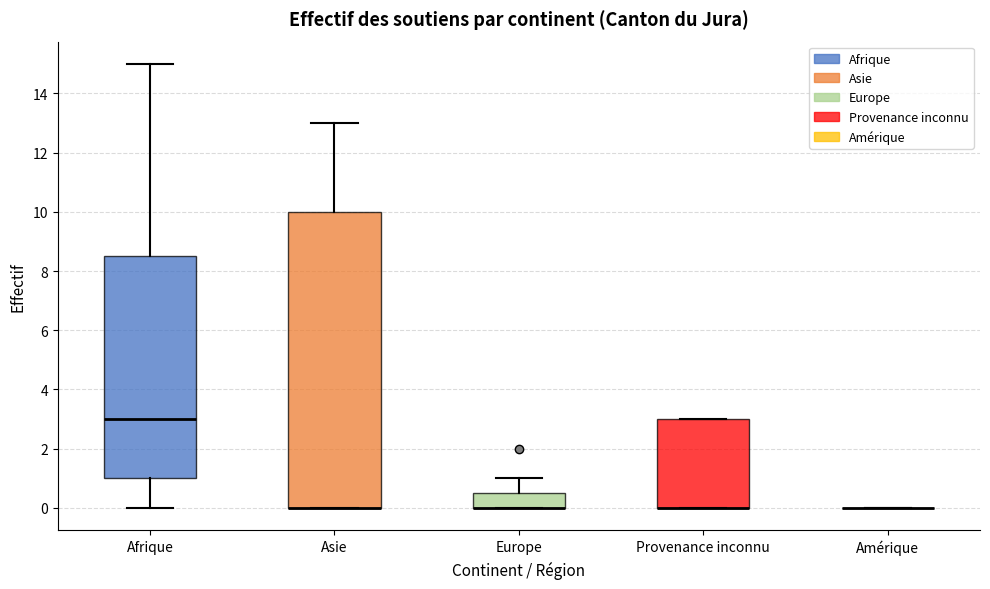

Reading left to right, transcribe this box plot: for each box, give where its median line is, the range the box spans, and where its two whiskers end, as read against the y-axis. The values are not printed on the chart, so give them approximately, as read against the axis.

Afrique: median 3.0, box 1.0 to 8.6, whiskers 0.0 to 15.0
Asie: median 0.0 (drawn on the box's lower edge), box 0.0 to 10.0, whiskers 0.0 to 13.0
Europe: median 0.0 (drawn on the box's lower edge), box 0.0 to 0.6, whiskers 0.0 to 1.0
Provenance inconnu: median 0.0 (drawn on the box's lower edge), box 0.0 to 3.0, whiskers 0.0 to 3.0
Amérique: box collapsed to a line at 0.0, whiskers 0.0 to 0.0